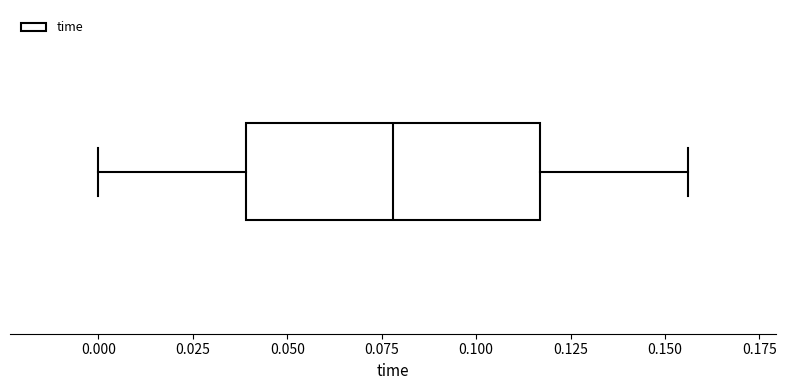

Where is the right edge of the box on the x-axis? The values are not printed on the chart, so give them approximately, as read against the axis.

0.115